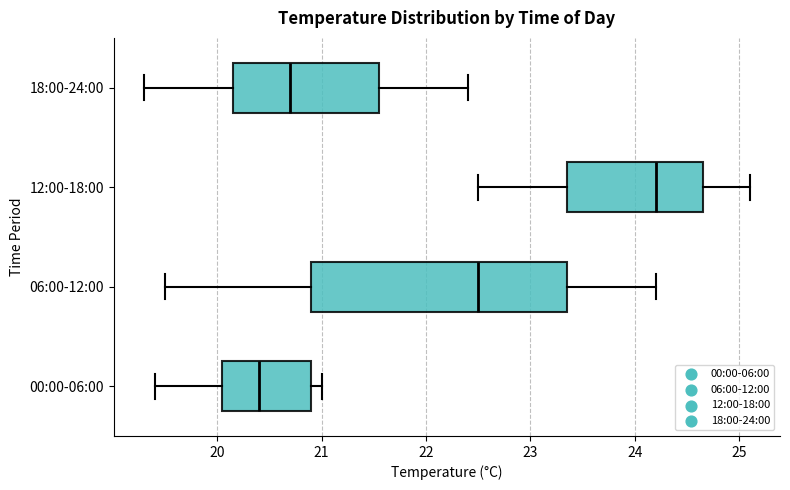

Reading bottom to top, transcribe this box plot: for each box, give where its median line is, the range the box spans, and where its two whiskers end, as read against the x-axis. The values are not printed on the chart, so give them approximately, as read against the axis.

00:00-06:00: median 20.4, box 20.1 to 20.9, whiskers 19.4 to 21.0
06:00-12:00: median 22.5, box 20.9 to 23.4, whiskers 19.5 to 24.2
12:00-18:00: median 24.2, box 23.4 to 24.7, whiskers 22.5 to 25.1
18:00-24:00: median 20.7, box 20.2 to 21.6, whiskers 19.3 to 22.4